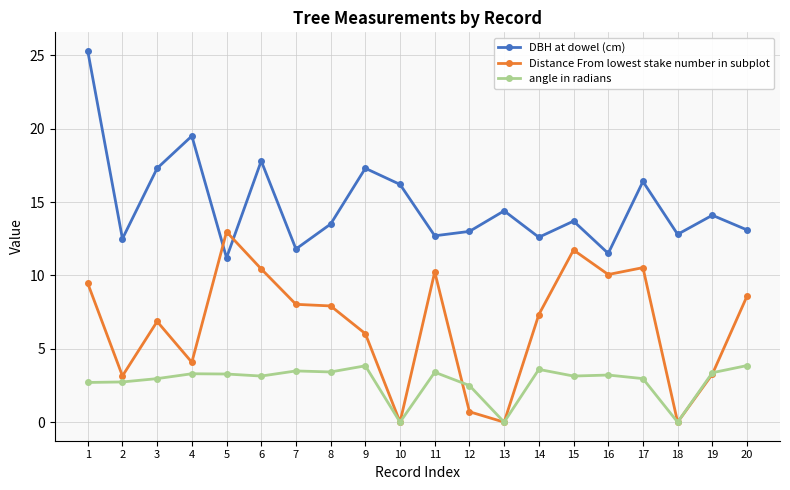

How many lines are shown in the chart?

3